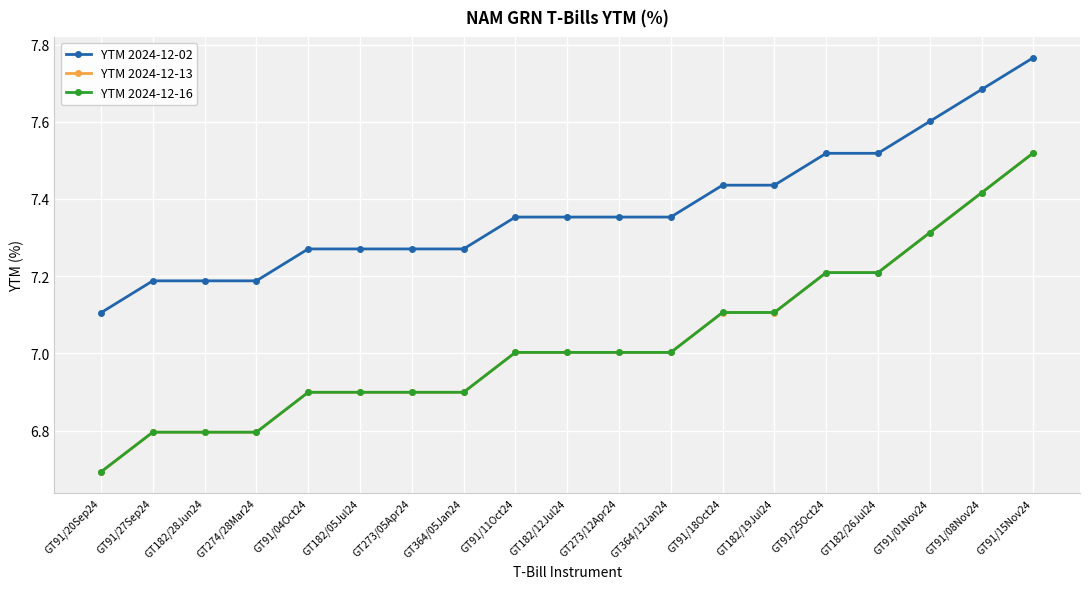

Is it true that YTM 2024-12-13 equals 6.9 at GT91/04Oct24?

True